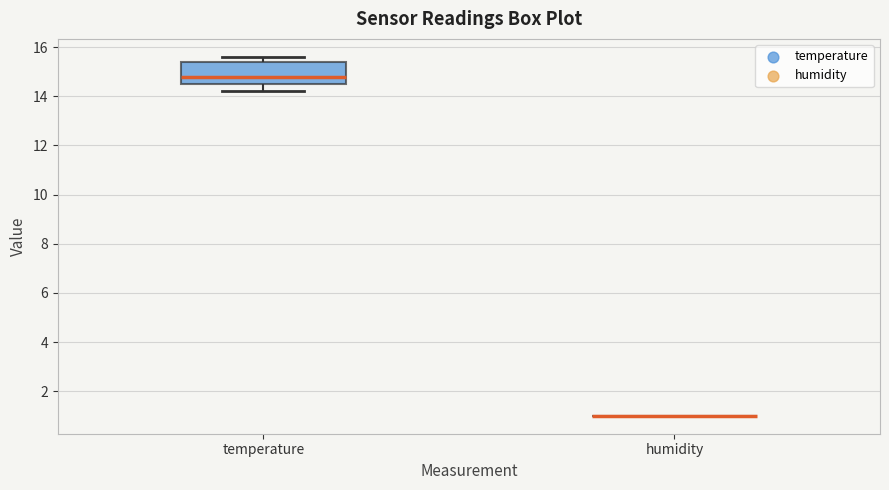

Reading left to right, transcribe this box plot: for each box, give where its median line is, the range the box spans, and where its two whiskers end, as read against the y-axis. The values are not printed on the chart, so give them approximately, as read against the axis.

temperature: median 14.8, box 14.4 to 15.4, whiskers 14.2 to 15.6
humidity: box collapsed to a line at 1.0, whiskers 1.0 to 1.0